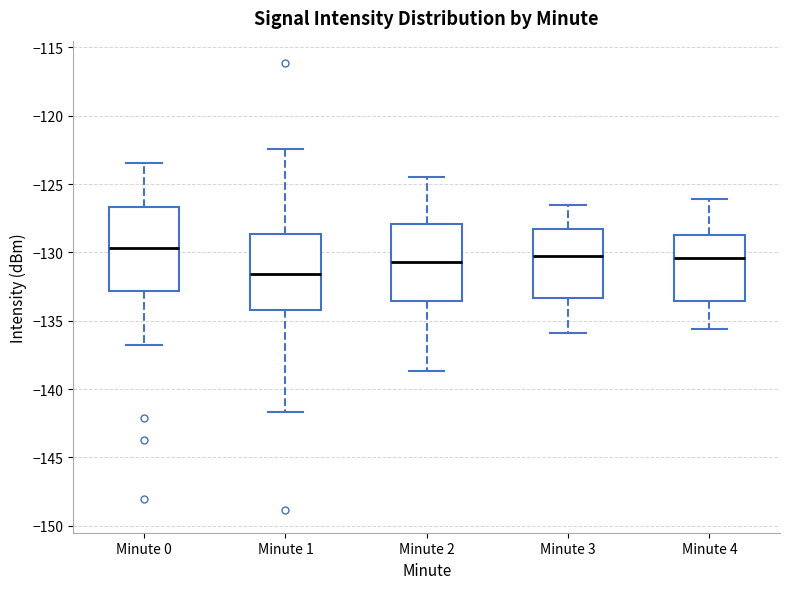

Reading left to right, transcribe this box plot: for each box, give where its median line is, the range the box spans, and where its two whiskers end, as read against the y-axis. The values are not printed on the chart, so give them approximately, as read against the axis.

Minute 0: median -129.5, box -133.0 to -126.5, whiskers -137.0 to -123.5
Minute 1: median -131.5, box -134.0 to -128.5, whiskers -141.5 to -122.5
Minute 2: median -130.5, box -133.5 to -128.0, whiskers -138.5 to -124.5
Minute 3: median -130.0, box -133.5 to -128.0, whiskers -136.0 to -126.5
Minute 4: median -130.5, box -133.5 to -128.5, whiskers -135.5 to -126.0